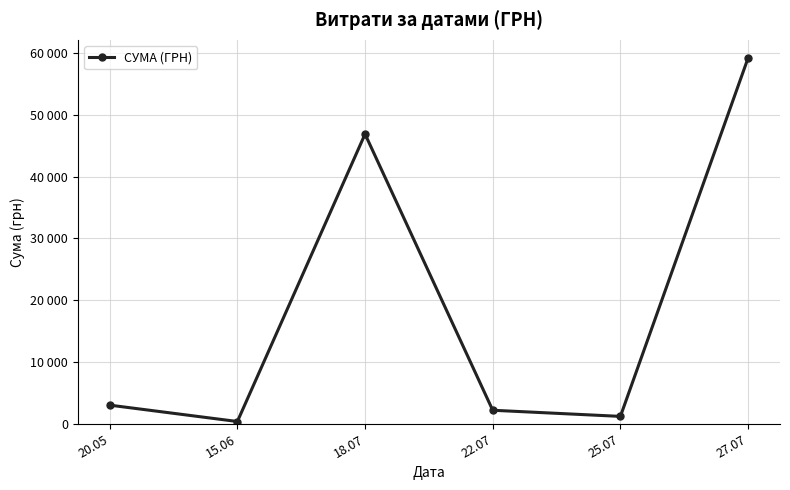

At which category does the data reach its first local valley?

15.06